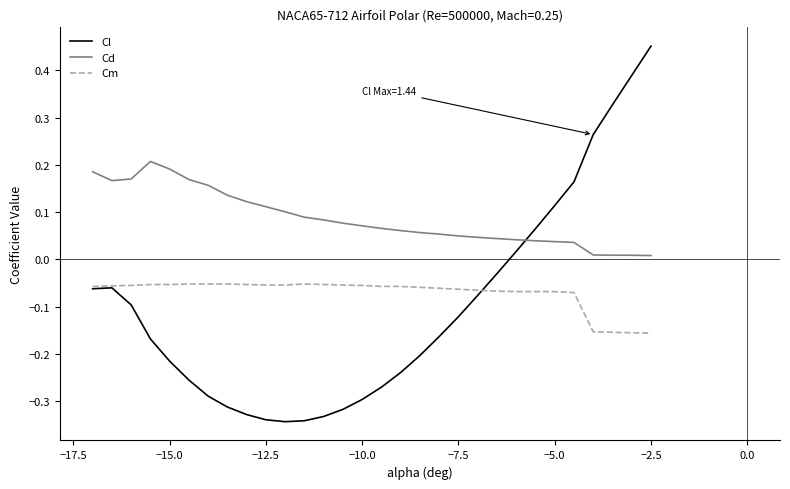

How many times do Cd and Cl cross each other?

1